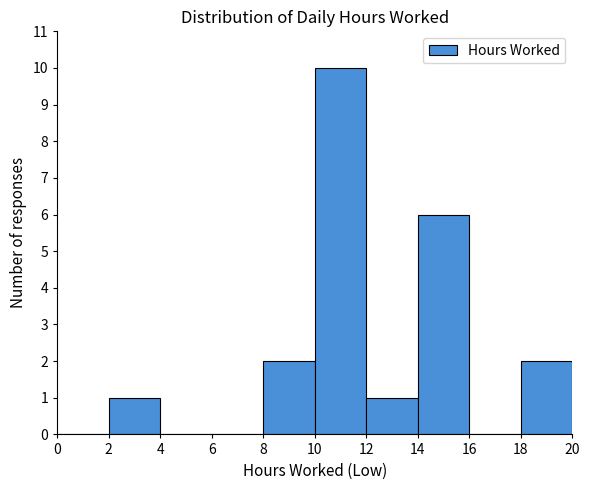

Reading left to right, transcribe this chart: for each bar, give the range it covers on the x-axis and its height. The values are not printed on the chart, so give them approximately, as read against the axis.

0 to 2: 0
2 to 4: 1
4 to 6: 0
6 to 8: 0
8 to 10: 2
10 to 12: 10
12 to 14: 1
14 to 16: 6
16 to 18: 0
18 to 20: 2